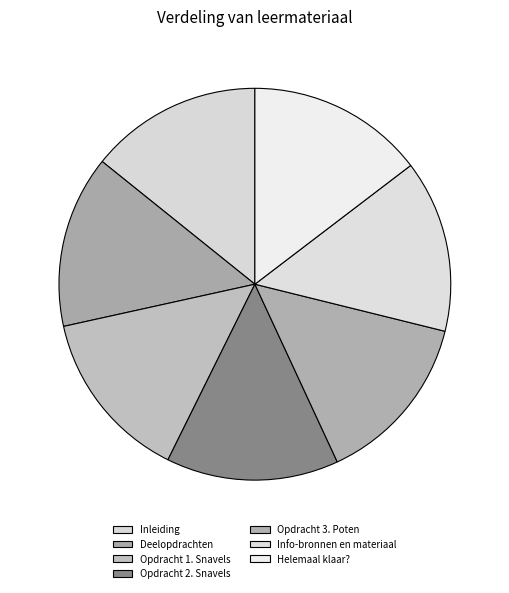

To the nearest percent, what portion does Helemaal klaar? represent?

15%